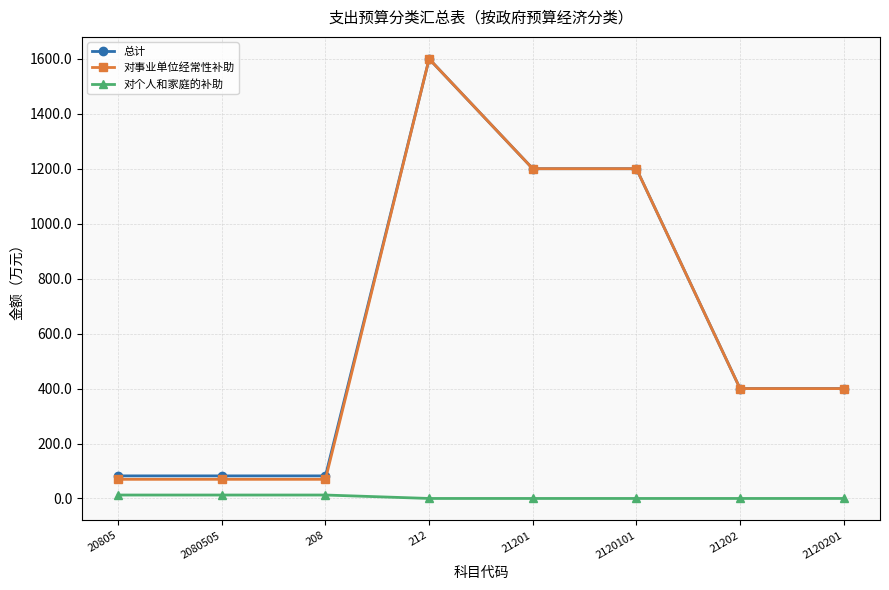

Which series changed the most between 208 and 212?

对事业单位经常性补助